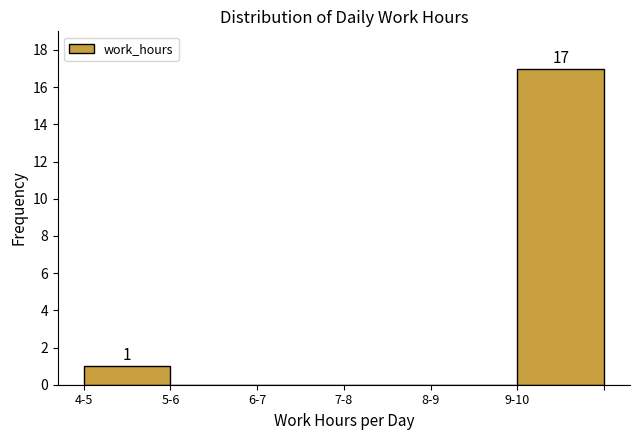

Reading right to left, list all the values displayed in this chart.

9-10=17	8-9=0	7-8=0	6-7=0	5-6=0	4-5=1